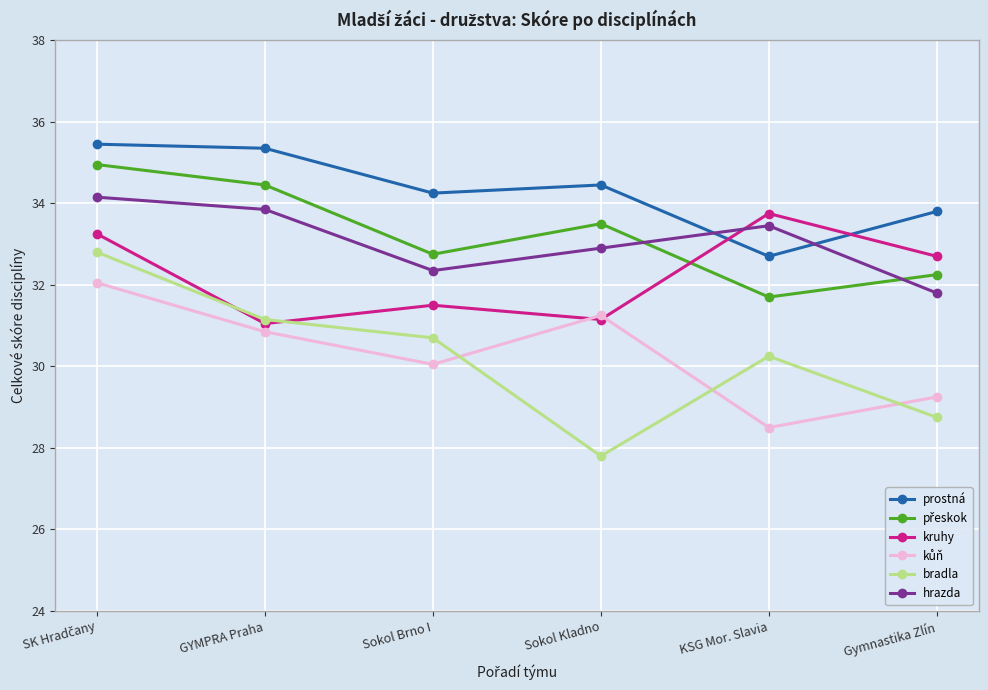

Which series has the widest spread of values?

bradla